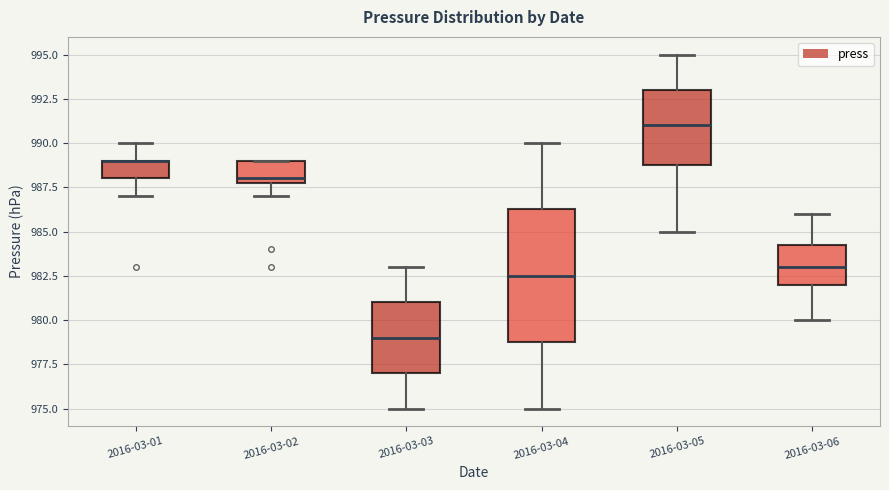

Comparing the boxes themselves (not the whiskers), which one is the tallest?

2016-03-04